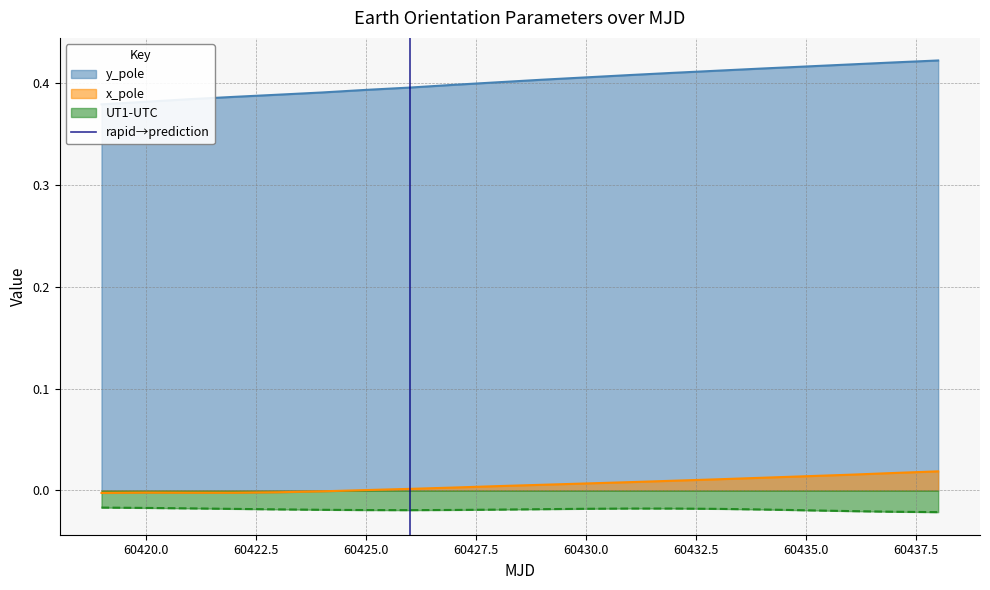

True or false: UT1-UTC and x_pole cross at least once.

False